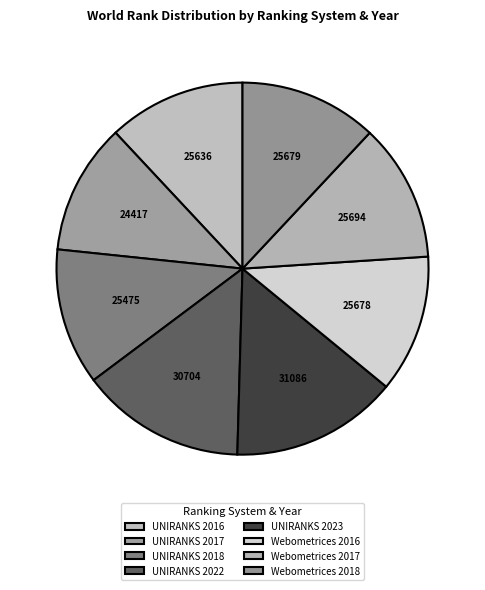

To the nearest percent, what is the difference between the largest and smallest slice percentages?

3%